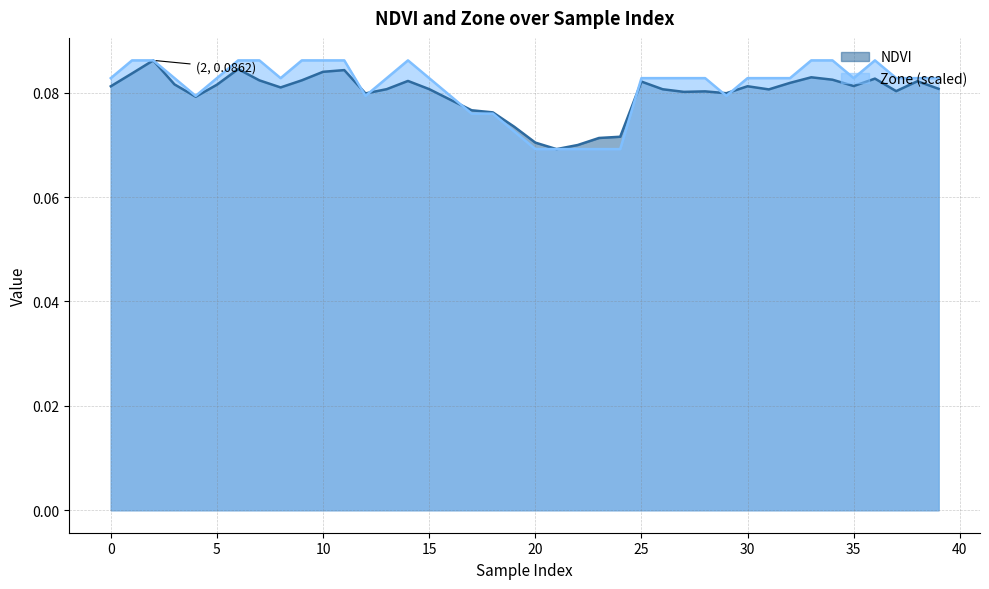

Between which two adjacent categories do Zone and NDVI first intersect?

11 and 12